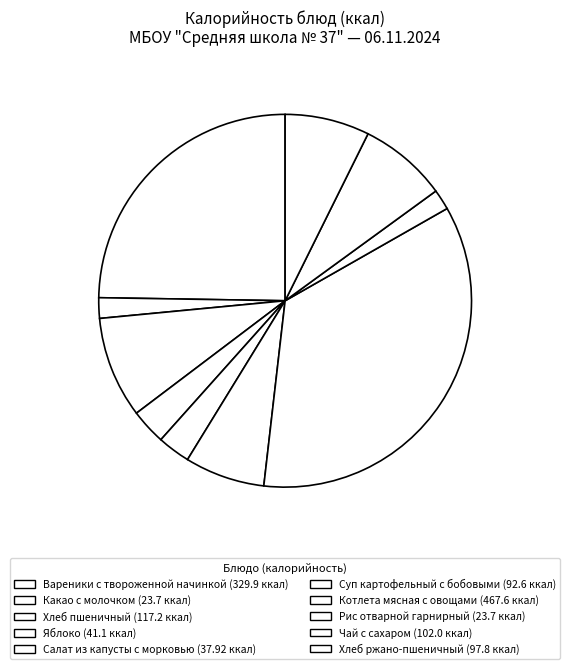

What is the change in value from Суп картофельный с бобовыми to Рис отварной гарнирный?

-68.9